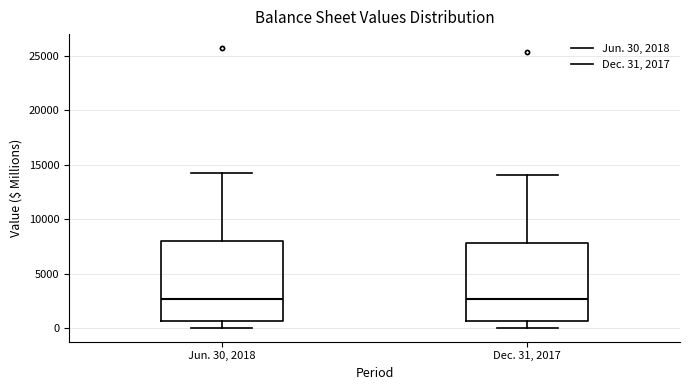

Reading left to right, read every box against the y-axis: the position of its median line, the range the box covers, and the ends of its whiskers. The values are not printed on the chart, so give them approximately, as read against the axis.

Jun. 30, 2018: median 2500, box 500 to 8000, whiskers 0 to 14500
Dec. 31, 2017: median 2500, box 500 to 8000, whiskers 0 to 14000